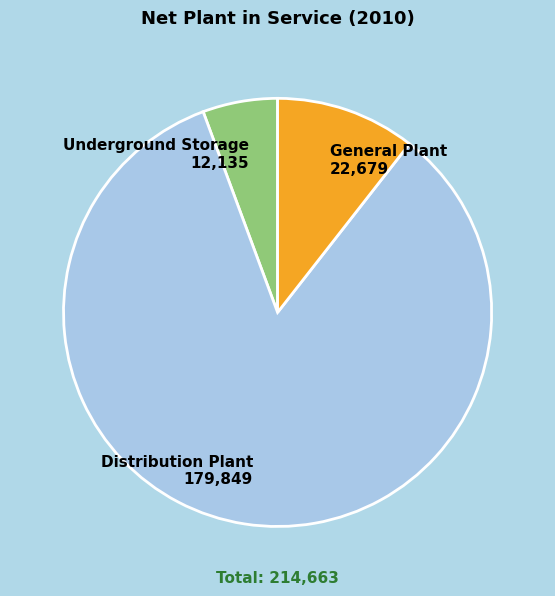

Which slice is the smallest?

Underground Storage